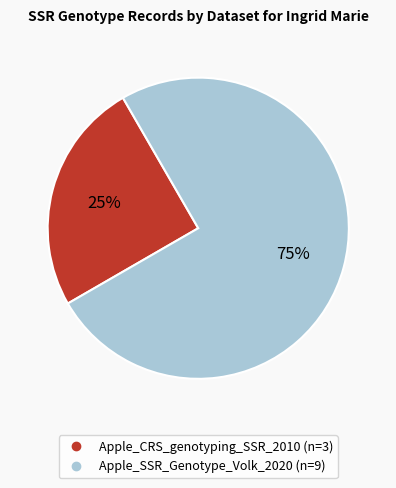

Which has a higher value, Apple_SSR_Genotype_Volk_2020 or Apple_CRS_genotyping_SSR_2010?

Apple_SSR_Genotype_Volk_2020